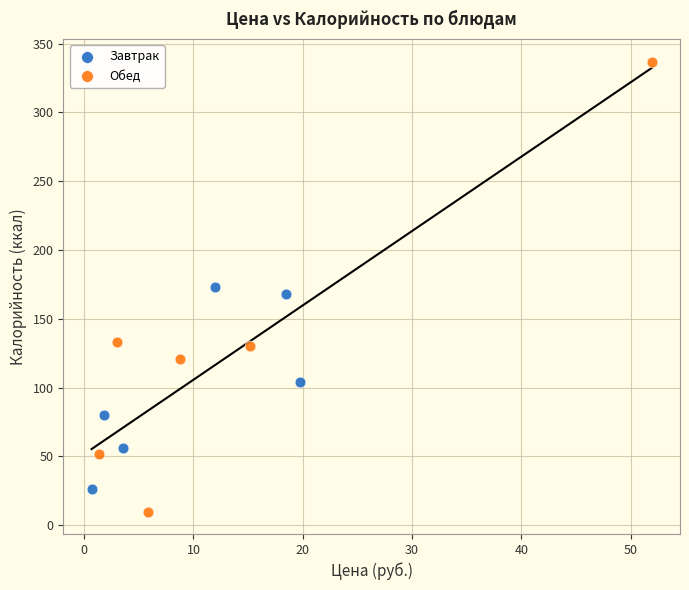

Which series contains the lowest Y value?

Обед